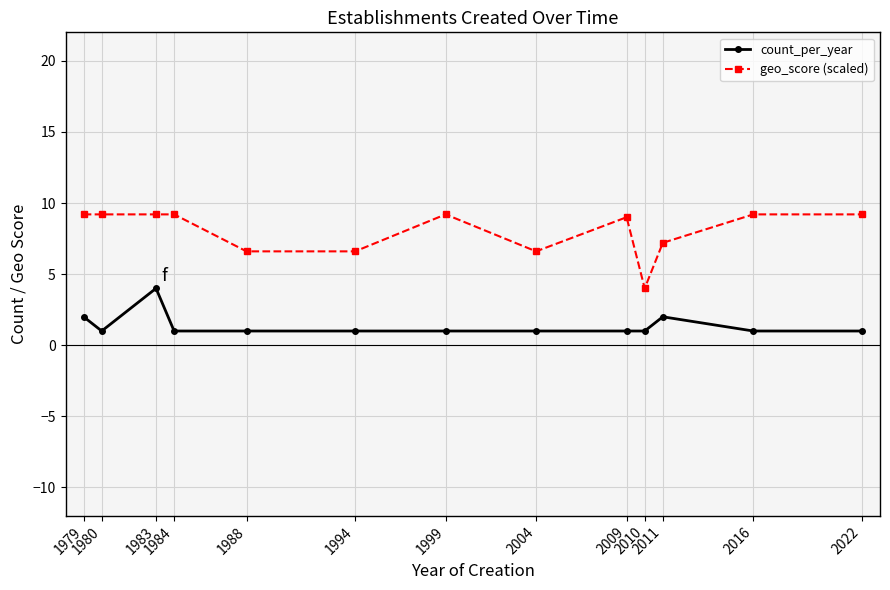

Is the value of geo_score (scaled) at 1999 greater than the value of count_per_year at 1979?

Yes